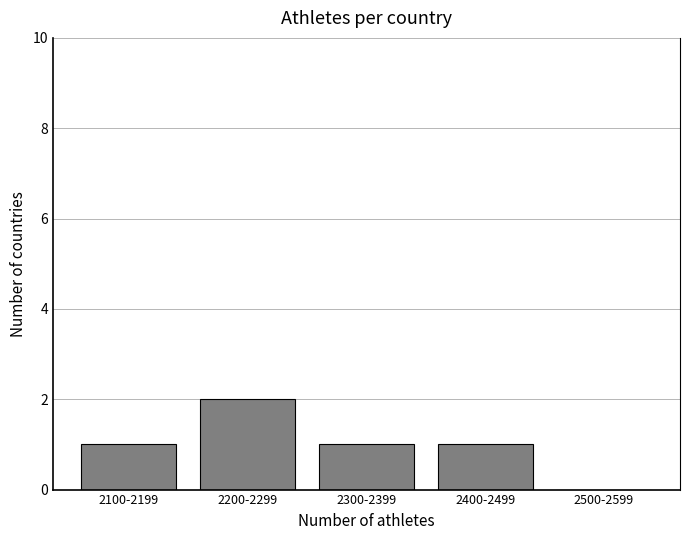

Reading right to left, what are all the values shown in this chart?

2500-2599=0	2400-2499=1	2300-2399=1	2200-2299=2	2100-2199=1